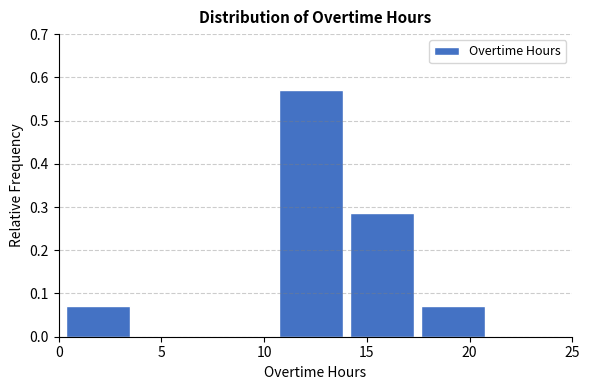

Reading left to right, list every bar in this chart as the range it spans on the x-axis followed by its height. Neither the bar edges nor the heights are printed on the chart, so give them approximately, as read against the axes.

0.5 to 4.0: 0.07
4.0 to 7.5: 0
7.5 to 10.5: 0
10.5 to 14.0: 0.57
14.0 to 17.5: 0.29
17.5 to 21.0: 0.07